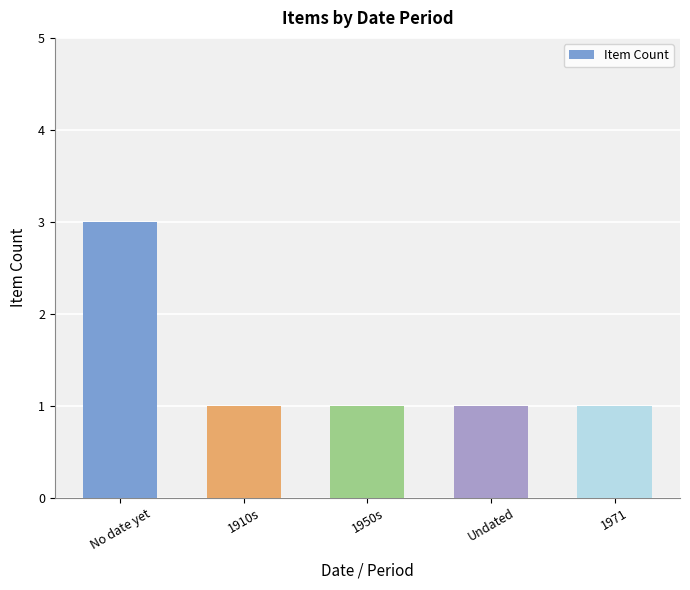

What position from the left is Undated?

4